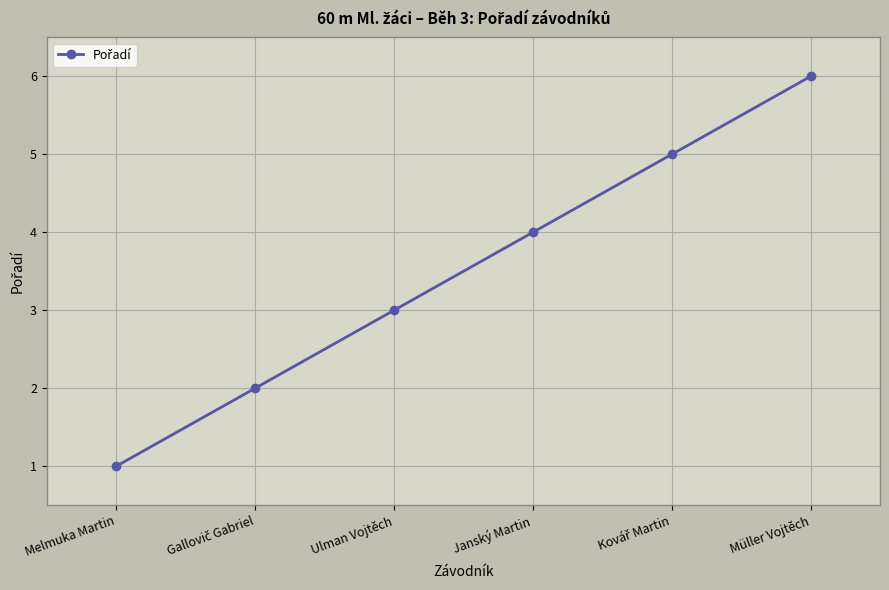

What is the maximum value shown in the chart?

6